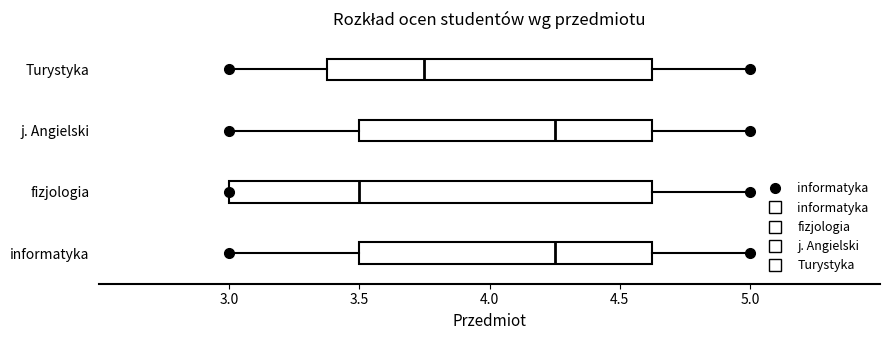

Reading bottom to top, read every box against the x-axis: the position of its median line, the range the box covers, and the ends of its whiskers. The values are not printed on the chart, so give them approximately, as read against the axis.

informatyka: median 4.25, box 3.50 to 4.65, whiskers 3.00 to 5.00
fizjologia: median 3.50, box 3.00 to 4.65, whiskers 3.00 to 5.00
j. Angielski: median 4.25, box 3.50 to 4.65, whiskers 3.00 to 5.00
Turystyka: median 3.75, box 3.40 to 4.65, whiskers 3.00 to 5.00